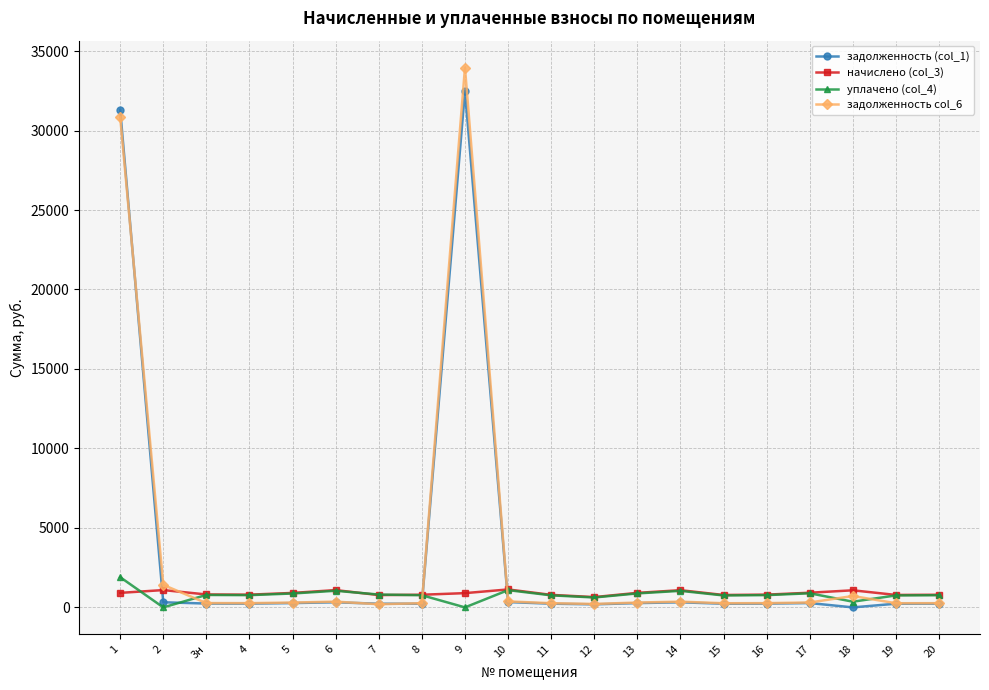

Count the number of categories in the chart.

20